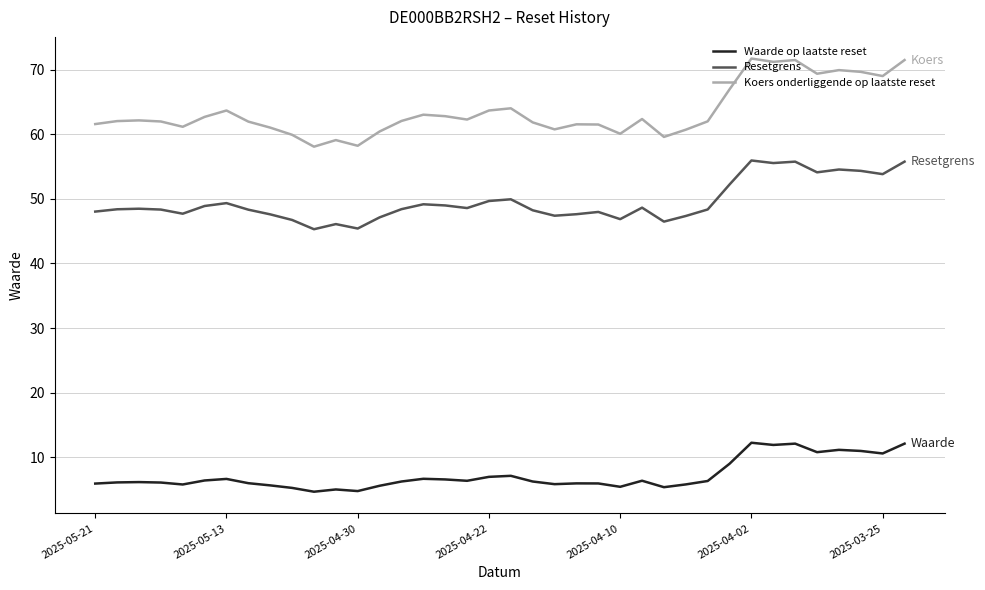

List the series in order of their overall mean, highest first.

Koers onderliggende op laatste reset, Resetgrens, Waarde op laatste reset